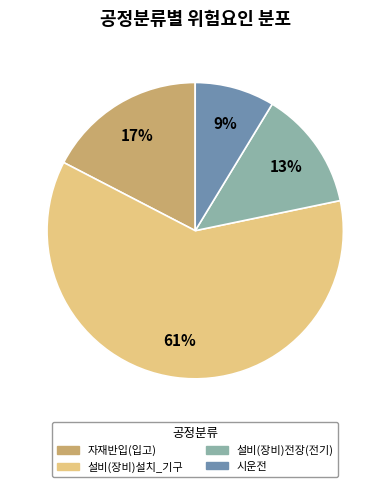

To the nearest percent, what portion does 시운전 represent?

9%